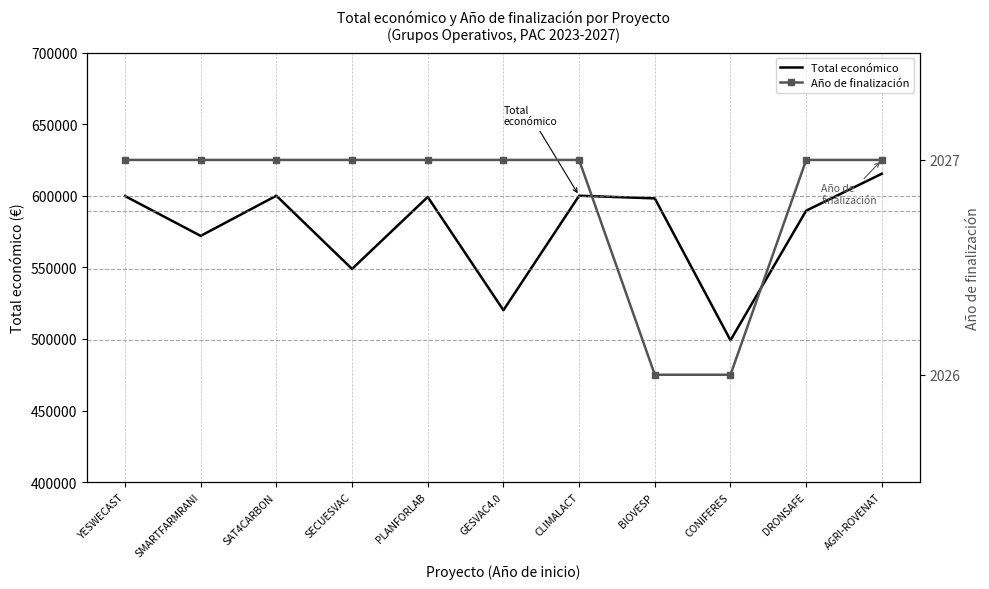

Is the value of Total económico at PLANFORLAB greater than the value of Año de finalización at BIOVESP?

Yes